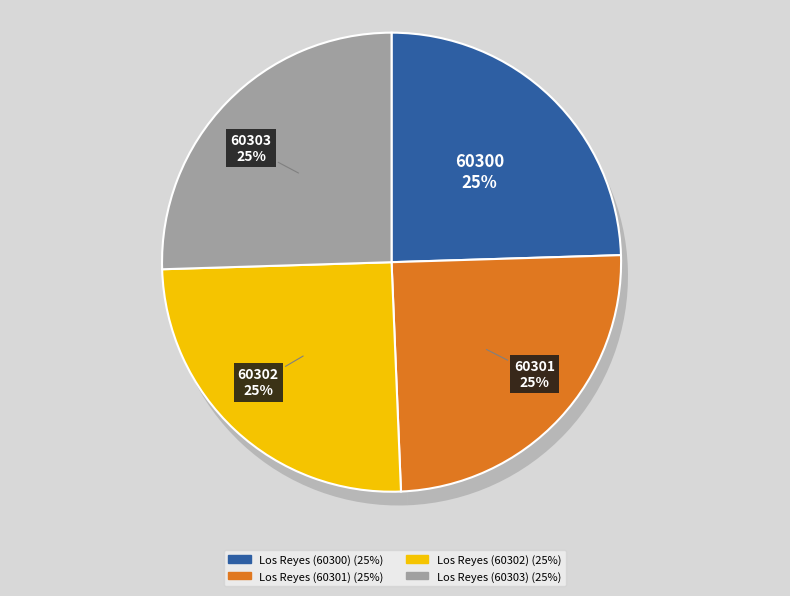

To the nearest percent, what is the average slice percentage?

25%